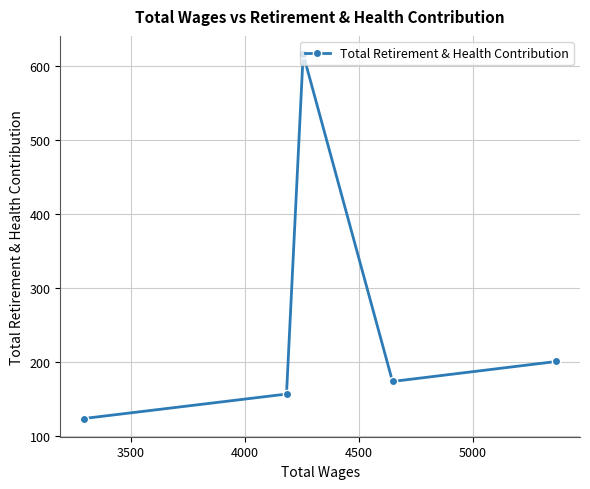

What is the value of the 3rd point from the left?

616